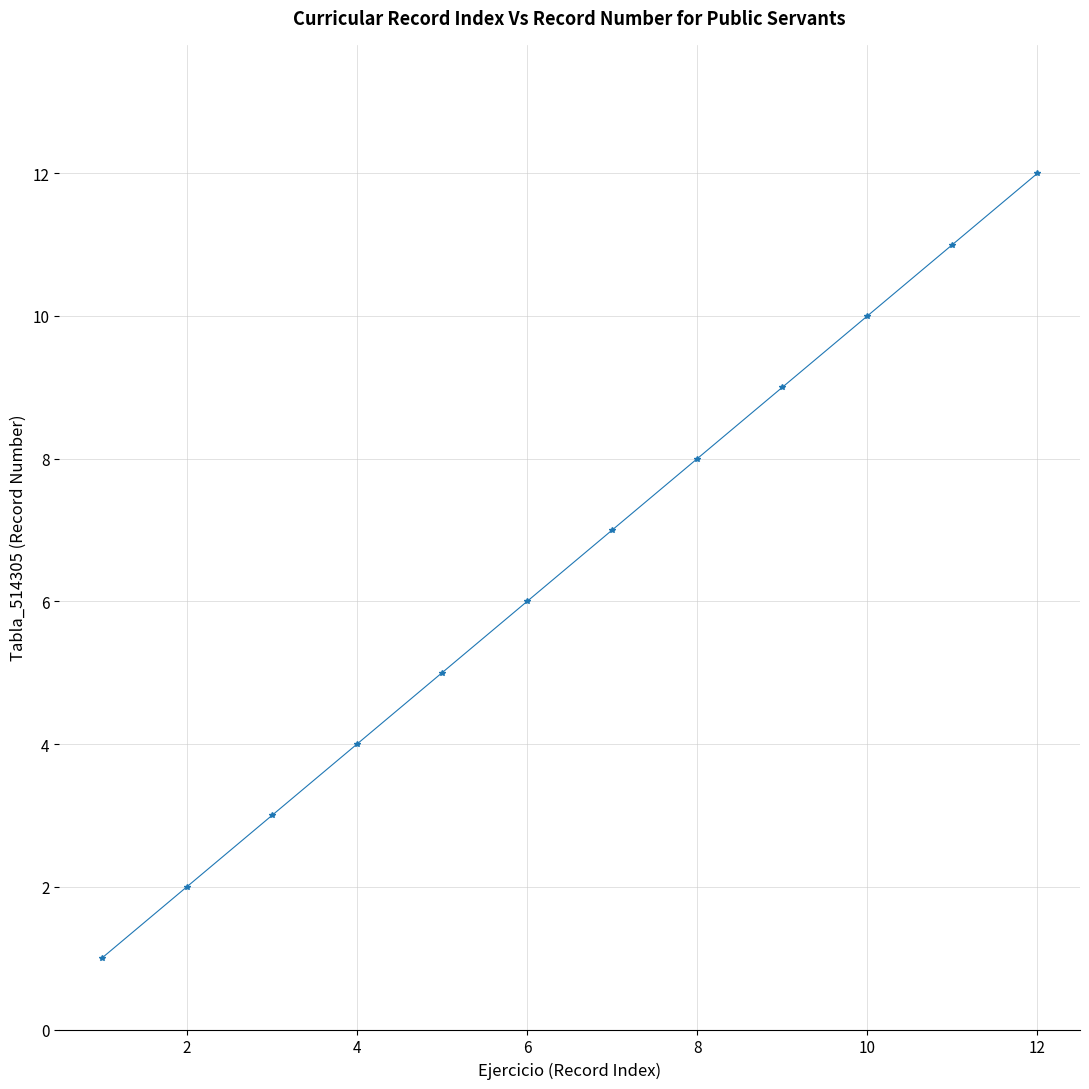

What is the minimum value shown in the chart?

1